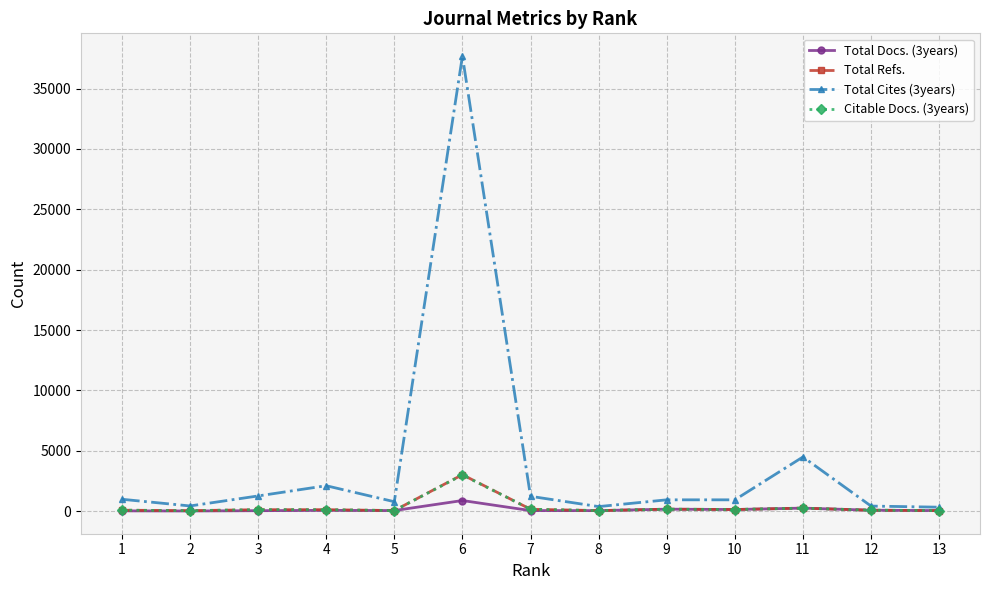

What is the value of the Total Docs. (3years) point at the 6th from the left?

880